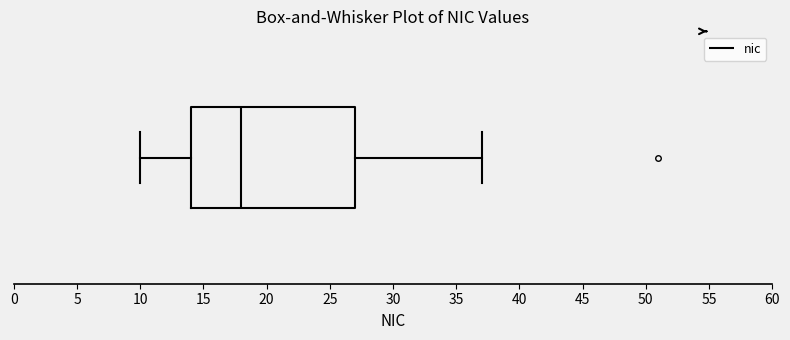

Transcribe this box plot: give where the median line is, the range the box spans, and where the two whiskers end, as read against the x-axis. The values are not printed on the chart, so give them approximately, as read against the axis.

median 18, box 14 to 27, whiskers 10 to 37